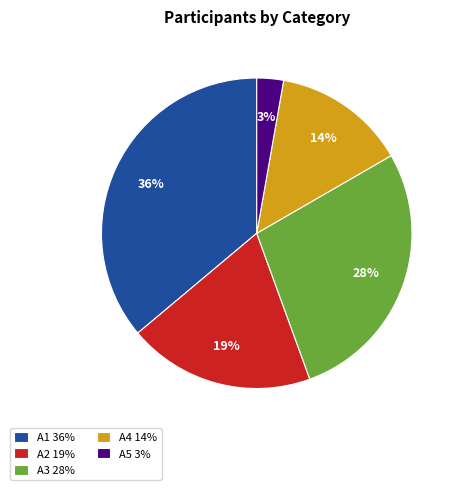

To the nearest percent, what is the difference between the largest and smallest slice percentages?

33%